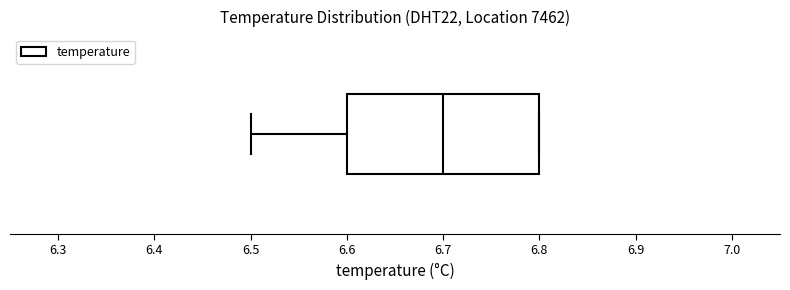

Transcribe this box plot: give where the median line is, the range the box spans, and where the two whiskers end, as read against the x-axis. The values are not printed on the chart, so give them approximately, as read against the axis.

median 6.7, box 6.6 to 6.8, whiskers 6.5 to 6.8